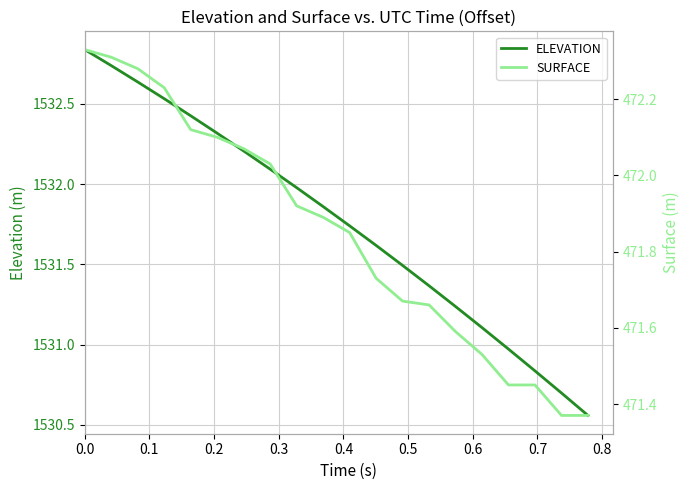

True or false: SURFACE and ELEVATION cross at least once.

False